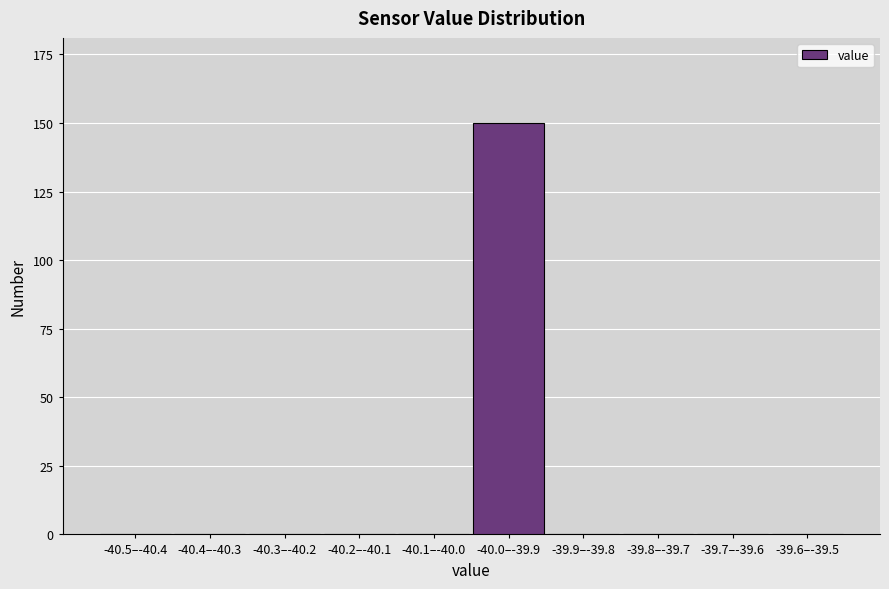

Reading left to right, extract all data points from this chart.

-40.5–-40.4=0	-40.4–-40.3=0	-40.3–-40.2=0	-40.2–-40.1=0	-40.1–-40.0=0	-40.0–-39.9=150	-39.9–-39.8=0	-39.8–-39.7=0	-39.7–-39.6=0	-39.6–-39.5=0